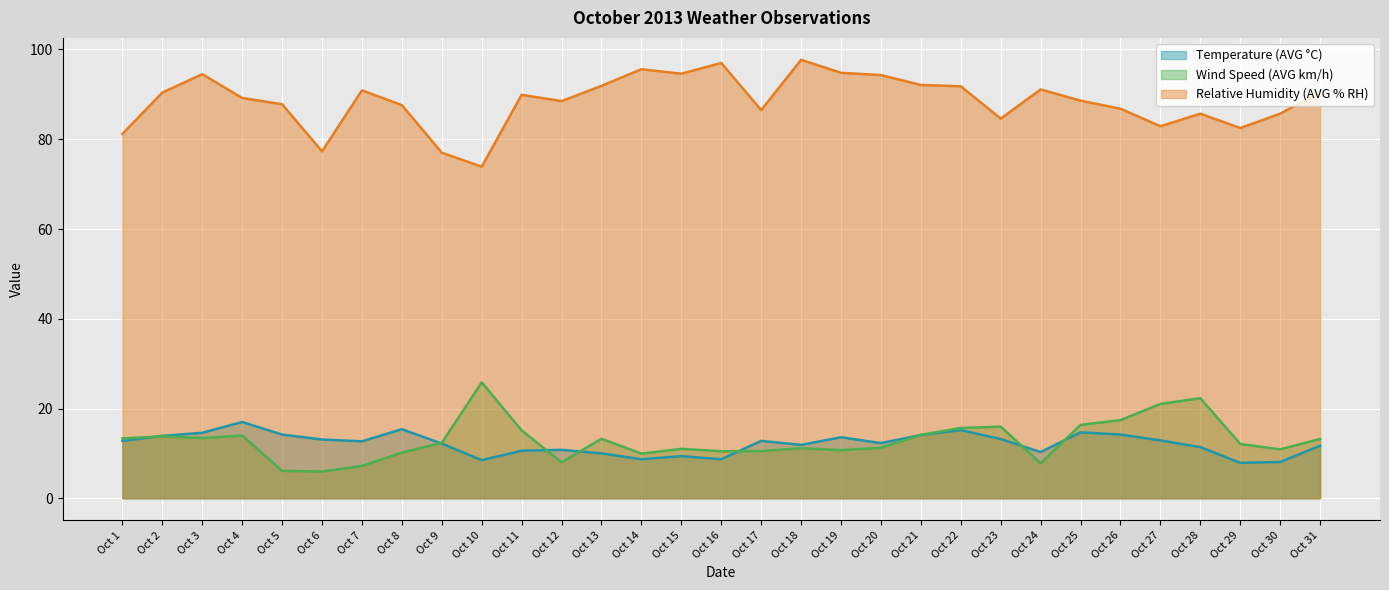

True or false: Temperature (AVG °C) and Relative Humidity (AVG % RH) cross at least once.

False